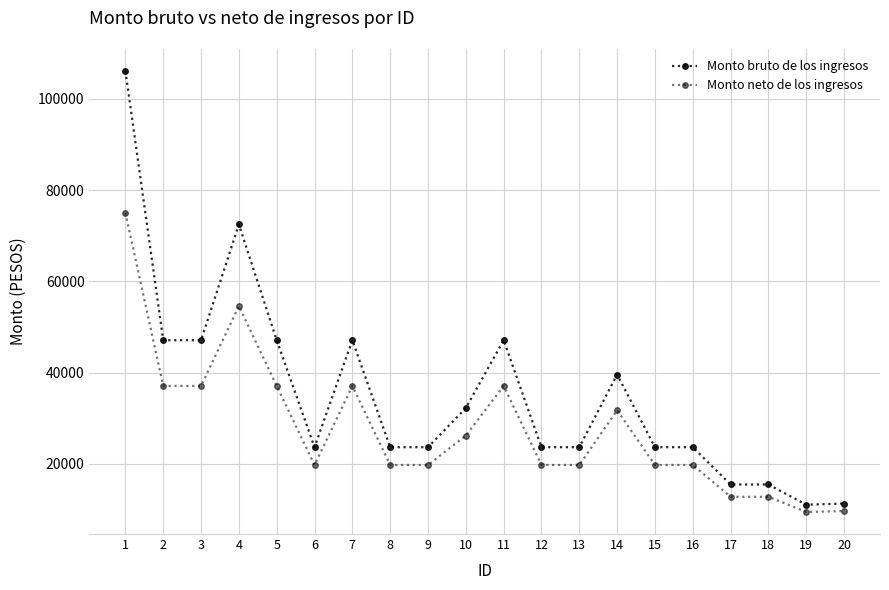

How many data points in Monto bruto de los ingresos are above 23644?

16